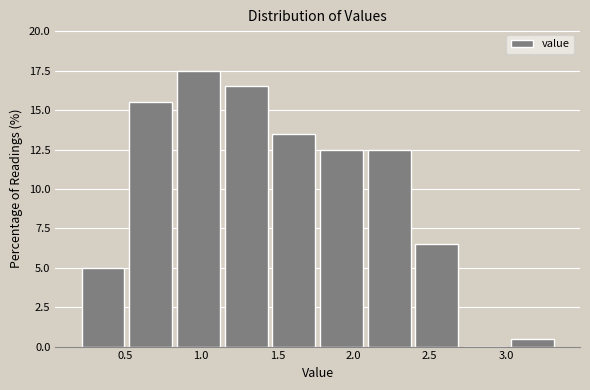

Reading left to right, transcribe this chart: for each bar, give the range it covers on the x-axis and its height. Neither the bar edges nor the heights are printed on the chart, so give them approximately, as read against the axes.

0.20 to 0.50: 5.0
0.50 to 0.85: 15.5
0.85 to 1.15: 17.5
1.15 to 1.45: 16.5
1.45 to 1.75: 13.5
1.75 to 2.10: 12.5
2.10 to 2.40: 12.5
2.40 to 2.70: 6.5
2.70 to 3.00: 0
3.00 to 3.35: 0.5